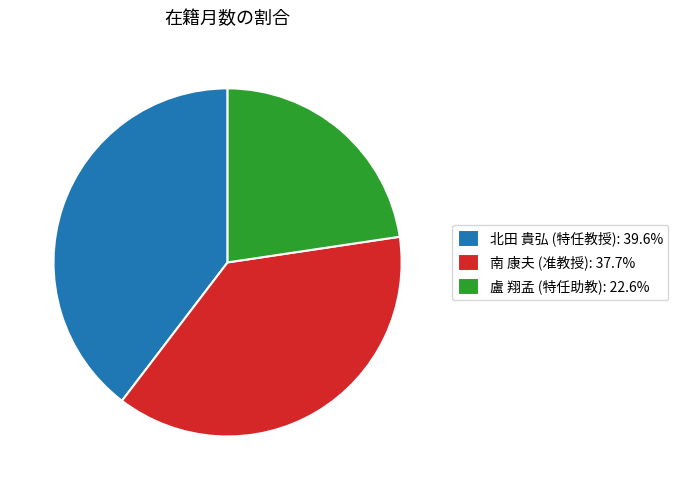

Rank the categories by value from highest to lowest.

北田 貴弘 (特任教授), 南 康夫 (准教授), 盧 翔孟 (特任助教)